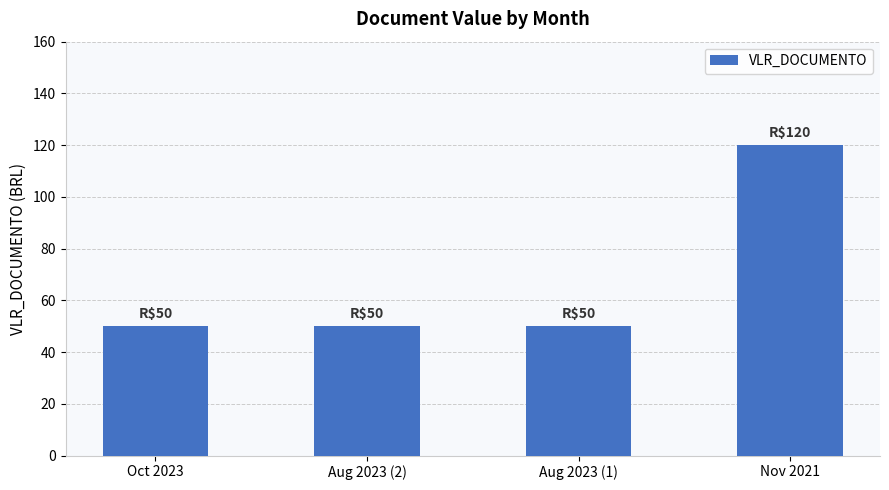

Count the values in the range 50 to 120.

4